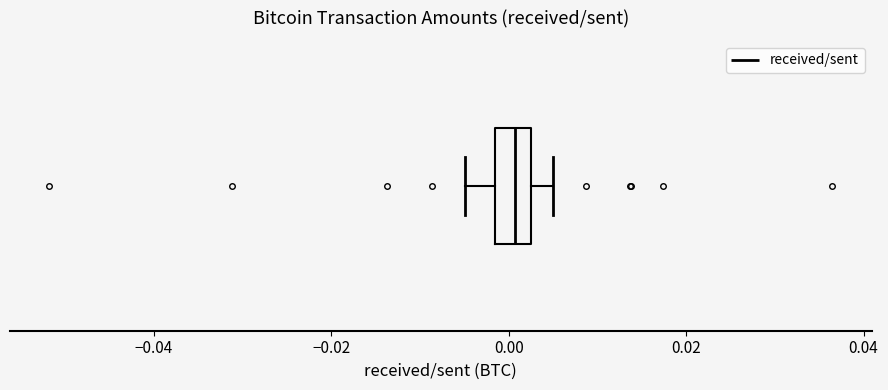

Where does the right whisker of the box end on the x-axis? The values are not printed on the chart, so give them approximately, as read against the axis.

0.004